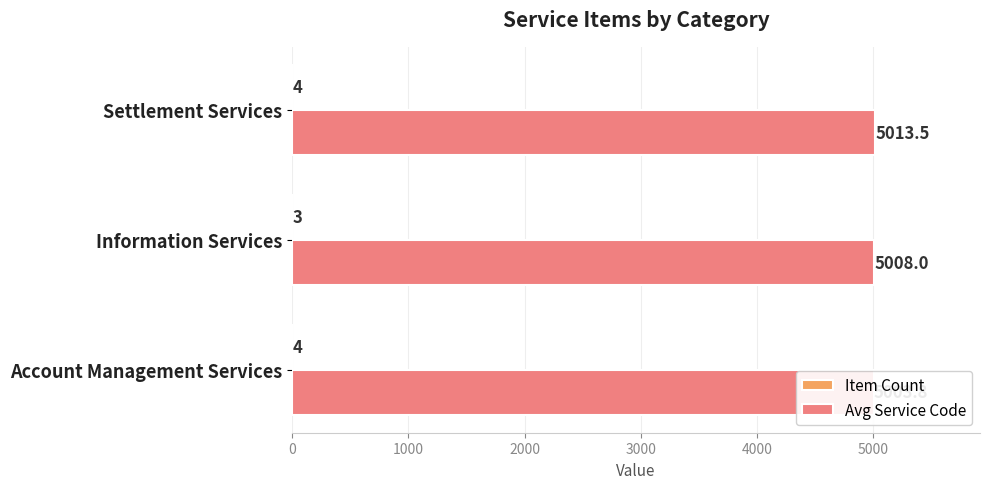

Are the bars horizontal?

Yes